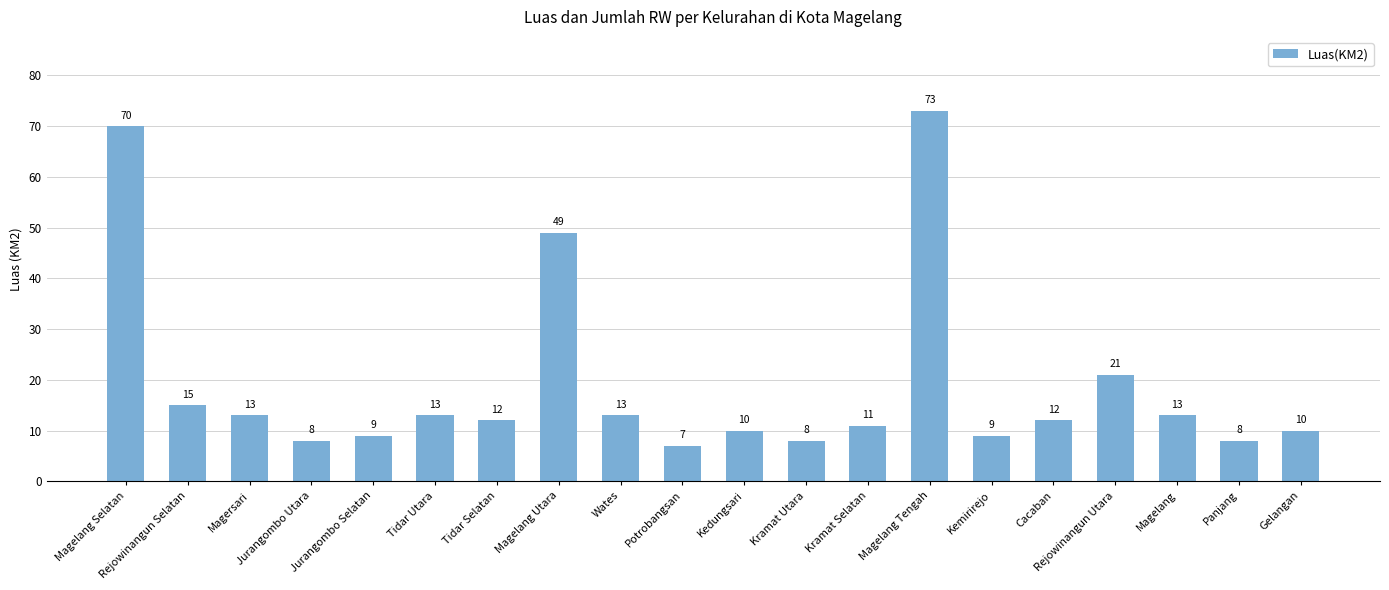

Between Jurangombo Utara and Cacaban, which is larger?

Cacaban